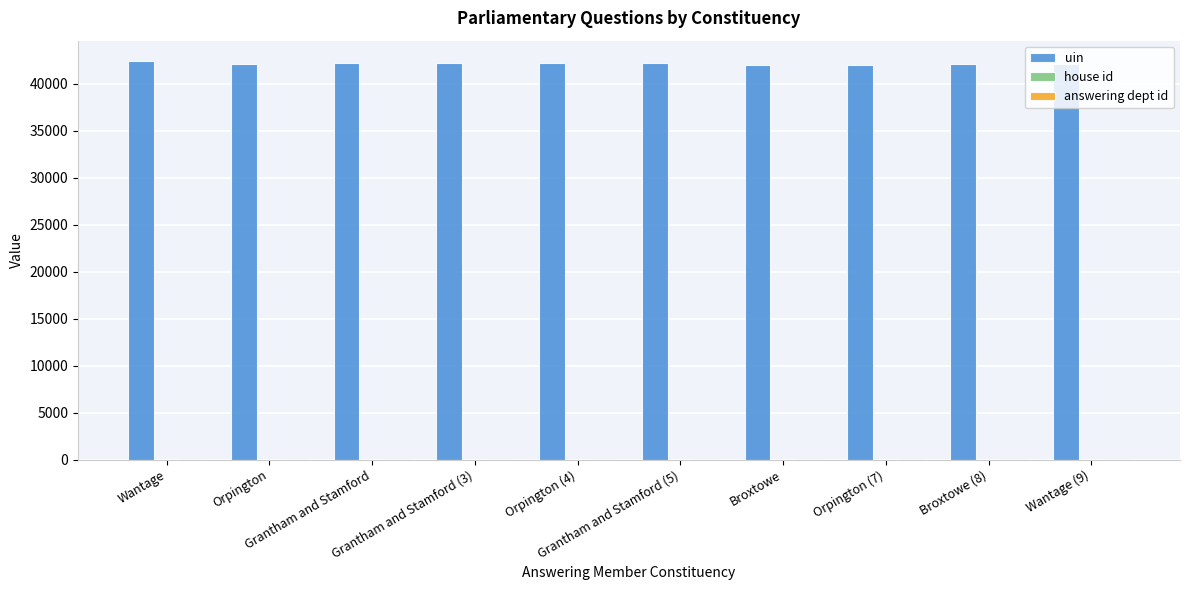

Which series has the largest total across all categories?

uin